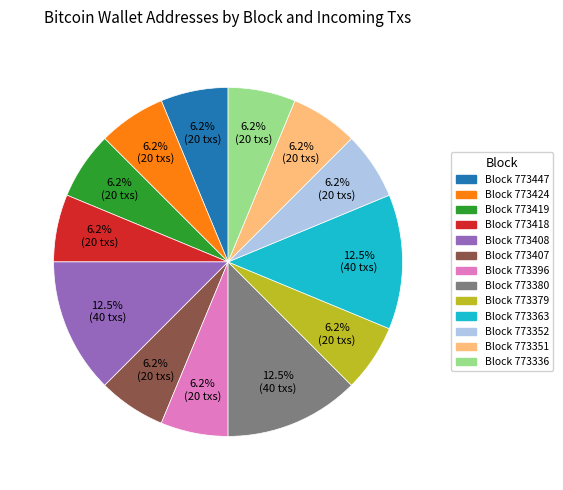

Is there any slice that represents more than half of the pie?

No